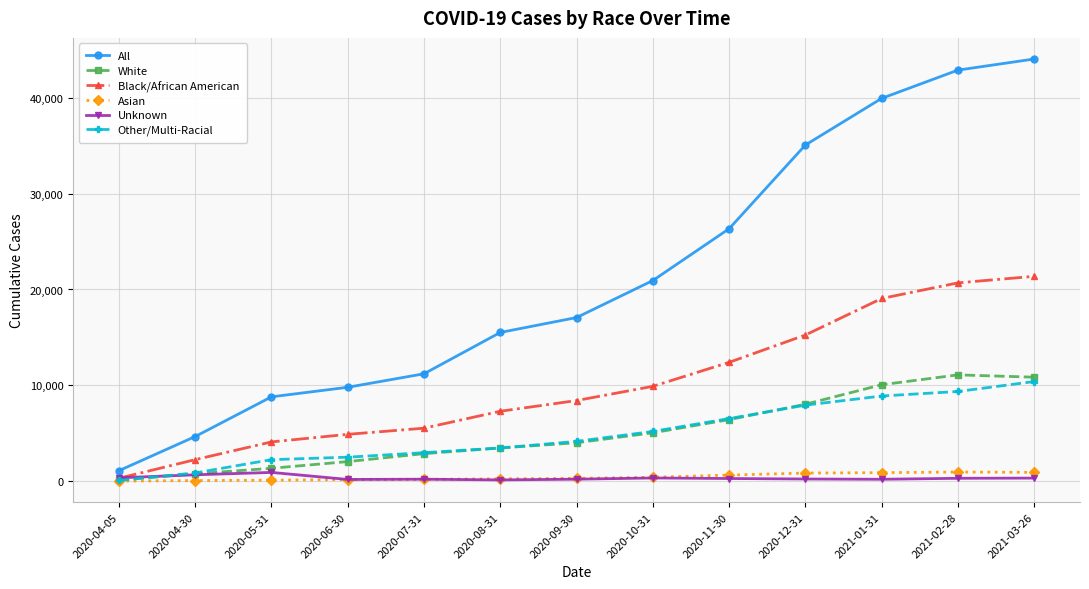

What is the label of the 11th point from the right?

2020-05-31